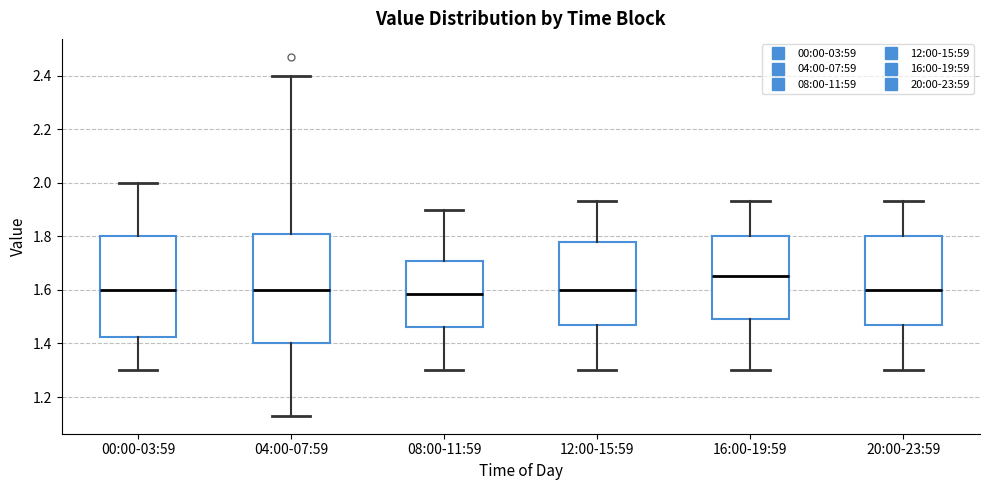

Where is the upper edge of the box for 08:00-11:59 on the y-axis? The values are not printed on the chart, so give them approximately, as read against the axis.

1.70